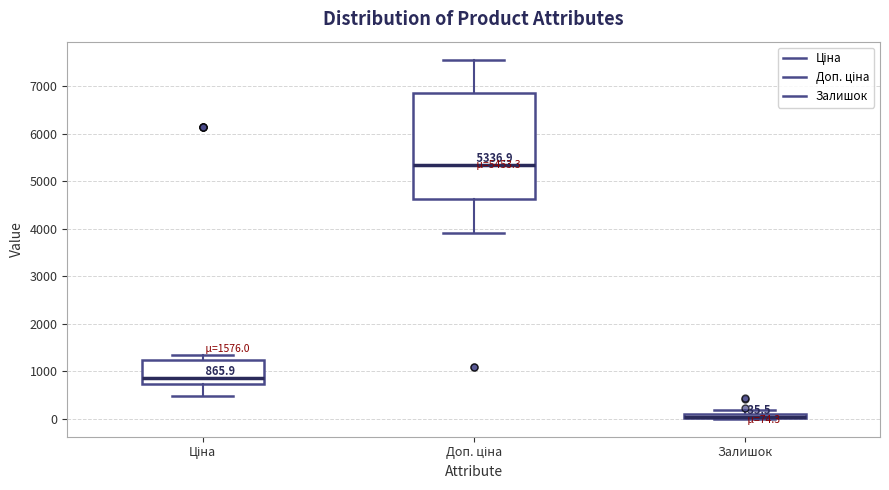

Which box is the tallest, from its lower edge to its upper edge?

Доп. ціна